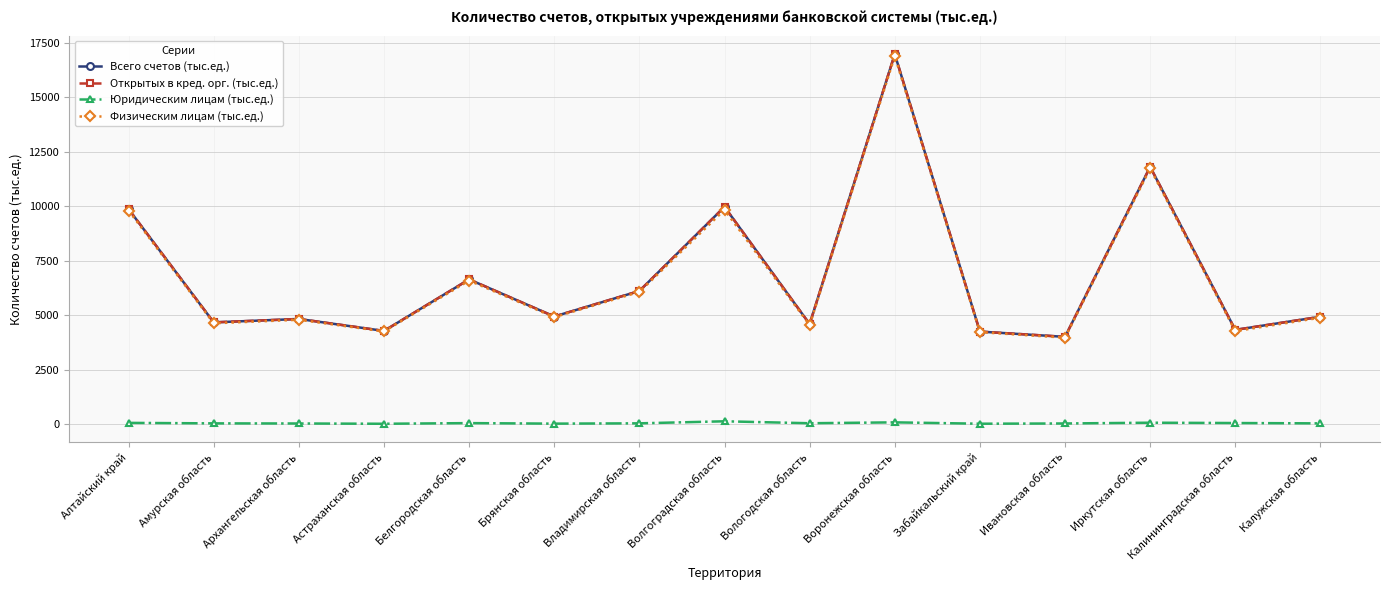

Is it true that Физическим лицам (тыс.ед.) equals 6394.9 at Амурская область?

False